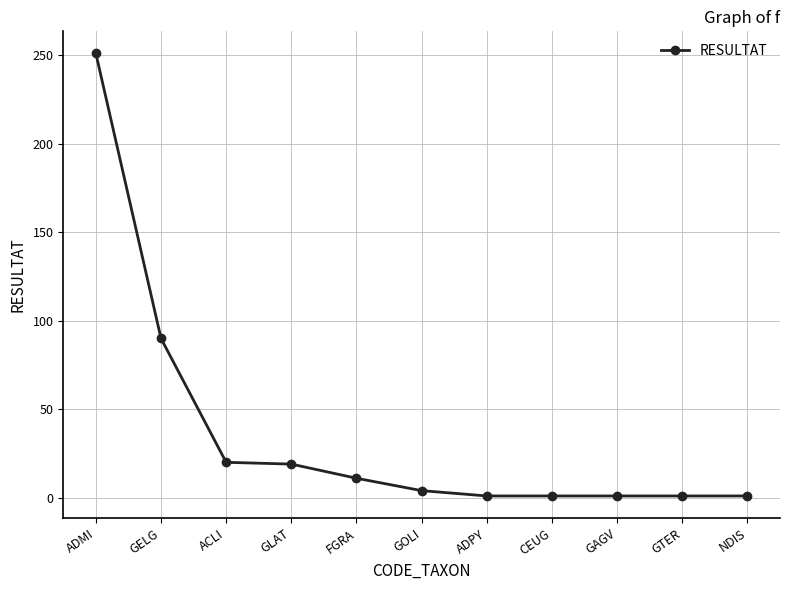

Does the chart display data point markers on the line(s)?

Yes